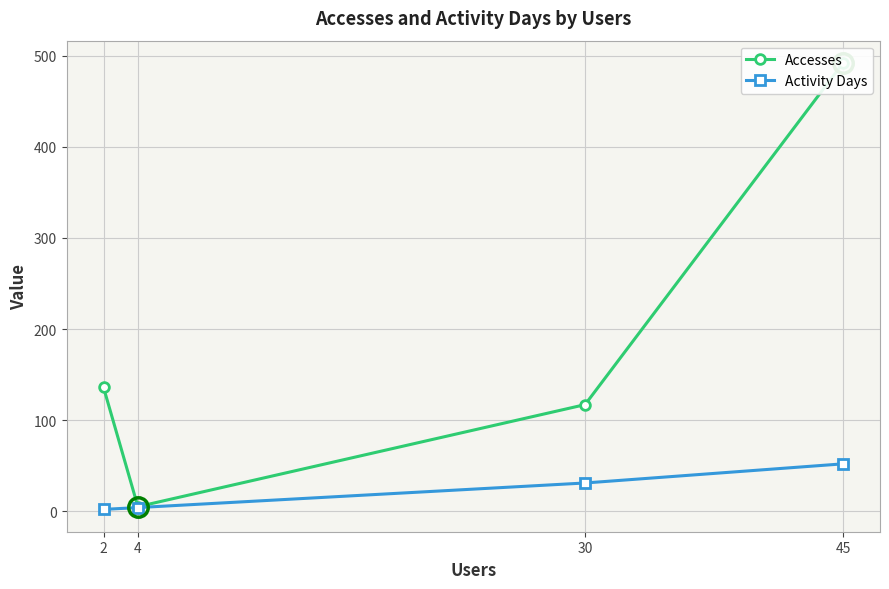

True or false: Activity Days has a value of 92 at 45.

False